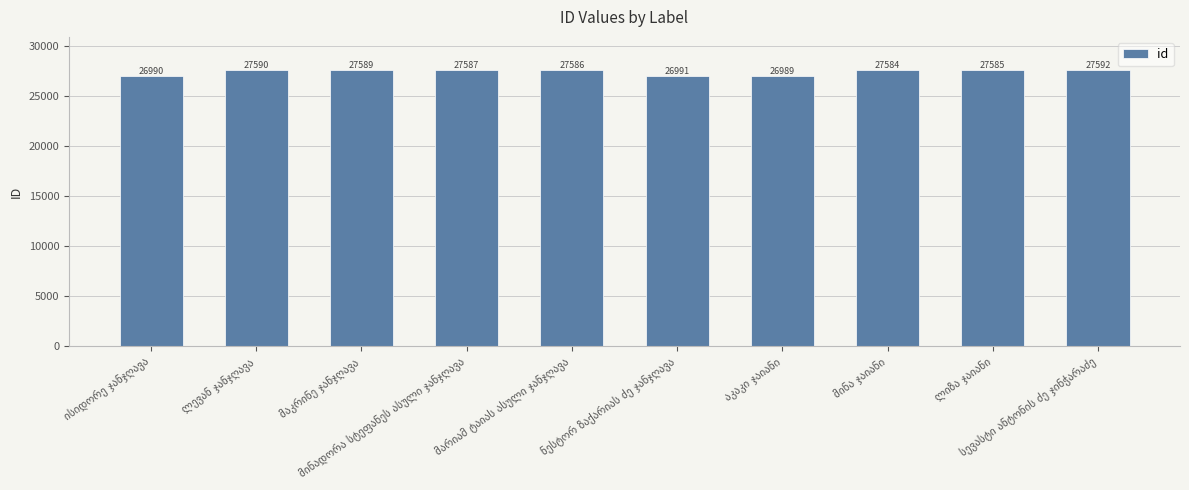

What is the maximum value shown in the chart?

27592